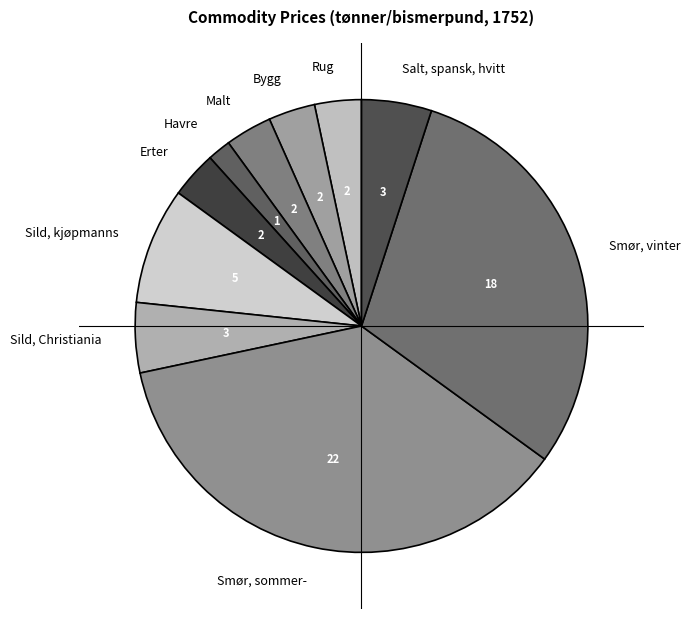

Is there a majority slice in this chart?

No